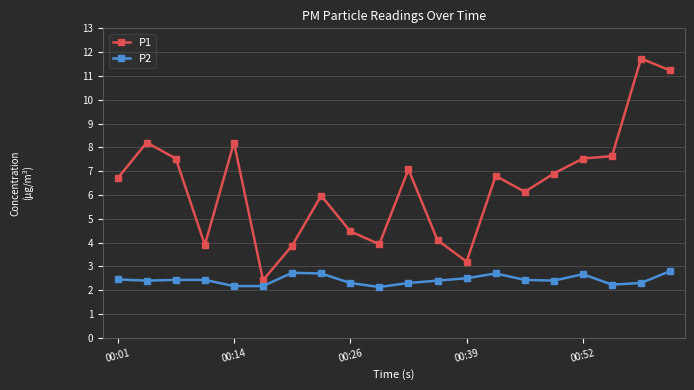

What is the highest value of the P2 series?

2.8